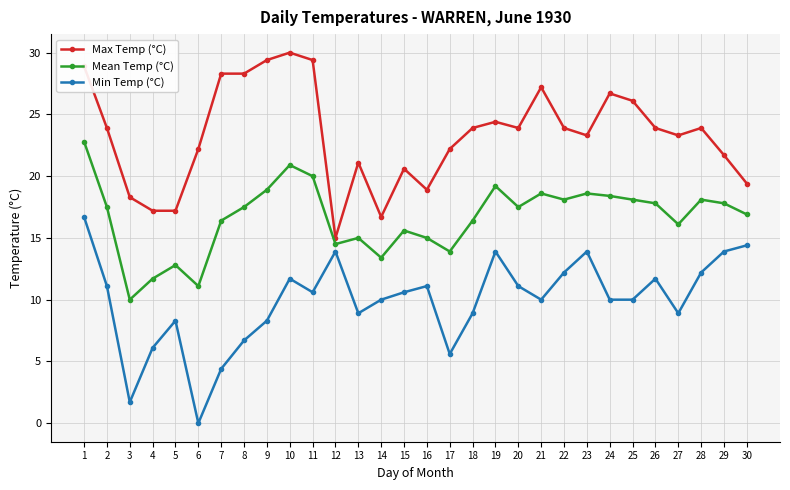

In Mean Temp (°C), how many points are higher than both neighbors (excluding endpoints)?

8